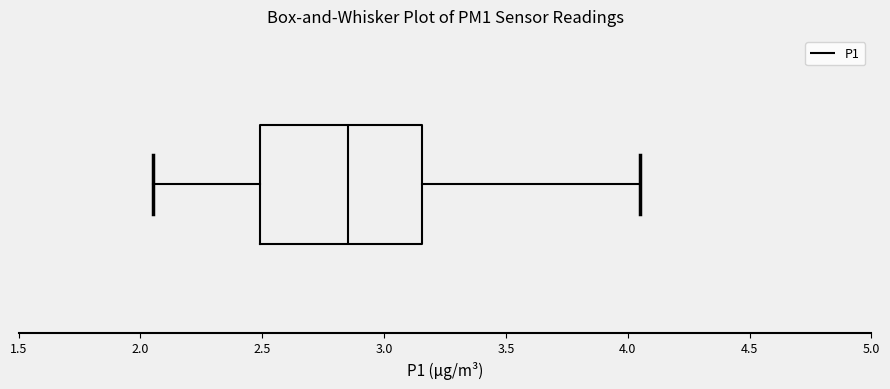

Where is the right edge of the box on the x-axis? The values are not printed on the chart, so give them approximately, as read against the axis.

3.15